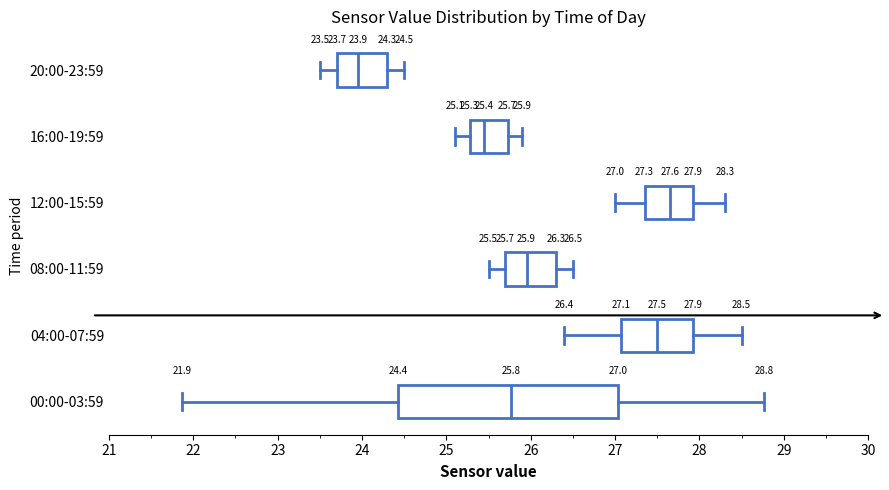

Which box's median line is the furthest to the left?

20:00-23:59